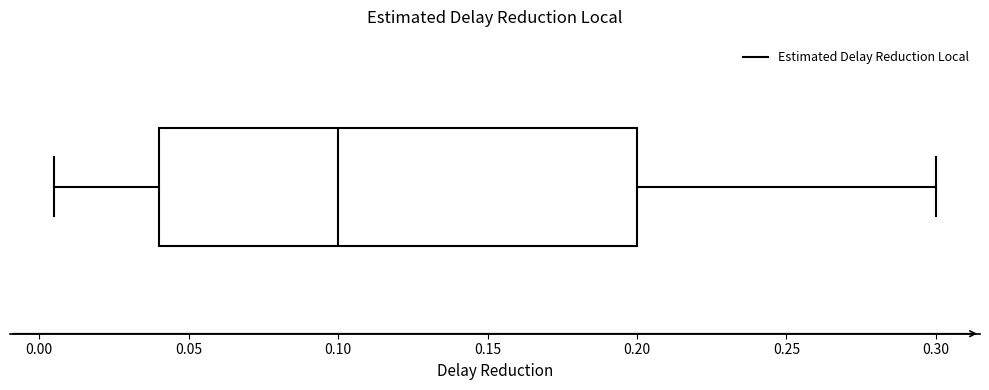

Transcribe this box plot: give where the median line is, the range the box spans, and where the two whiskers end, as read against the x-axis. The values are not printed on the chart, so give them approximately, as read against the axis.

median 0.100, box 0.040 to 0.200, whiskers 0.005 to 0.300